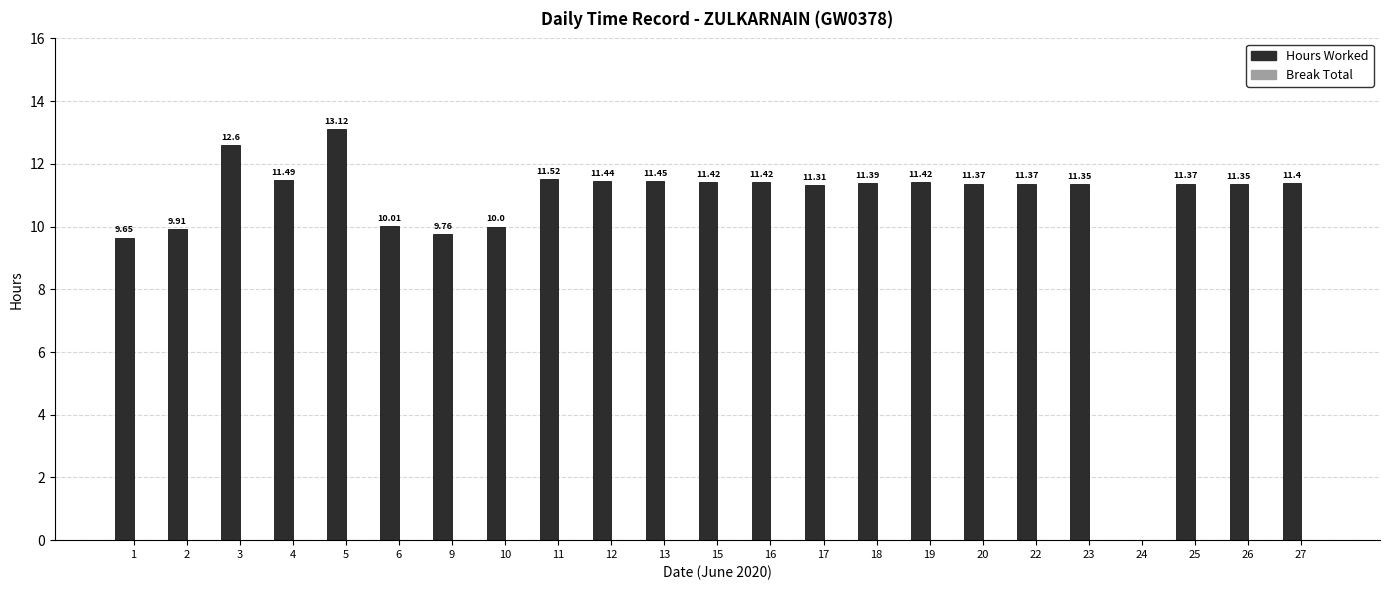

Which has a higher value, 26 or 2?

26